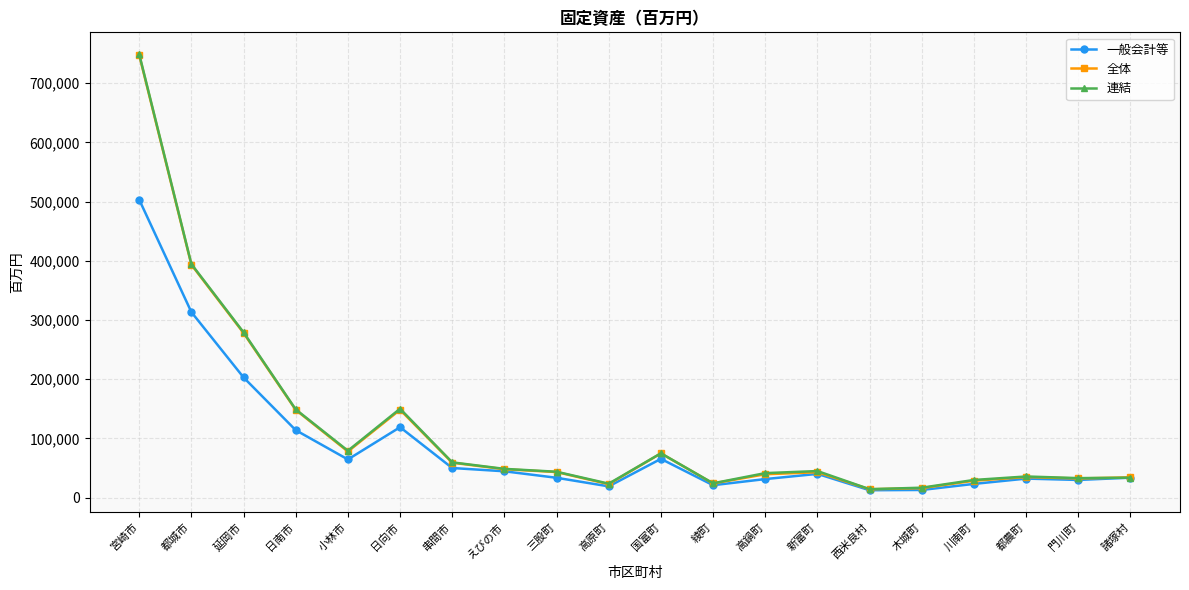

Which series changed the most between 小林市 and えびの市?

連結